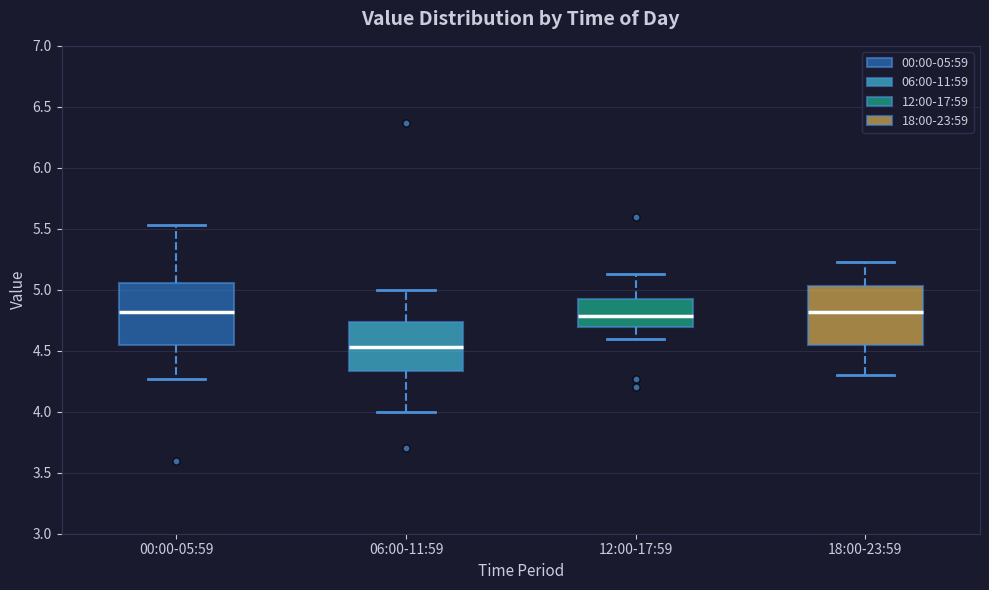

Reading left to right, transcribe this box plot: for each box, give where its median line is, the range the box spans, and where its two whiskers end, as read against the y-axis. The values are not printed on the chart, so give them approximately, as read against the axis.

00:00-05:59: median 4.80, box 4.55 to 5.05, whiskers 4.25 to 5.55
06:00-11:59: median 4.55, box 4.35 to 4.75, whiskers 4.00 to 5.00
12:00-17:59: median 4.80, box 4.70 to 4.95, whiskers 4.60 to 5.15
18:00-23:59: median 4.80, box 4.55 to 5.05, whiskers 4.30 to 5.25